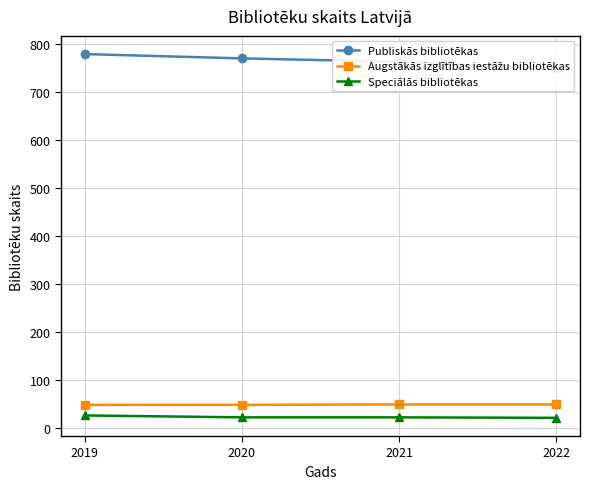

What is the difference between the second highest and minimum values in the Speciālās bibliotēkas series?

1